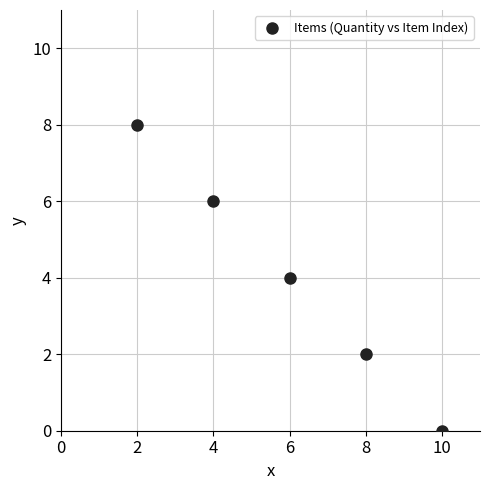

What is the average Y value?

4